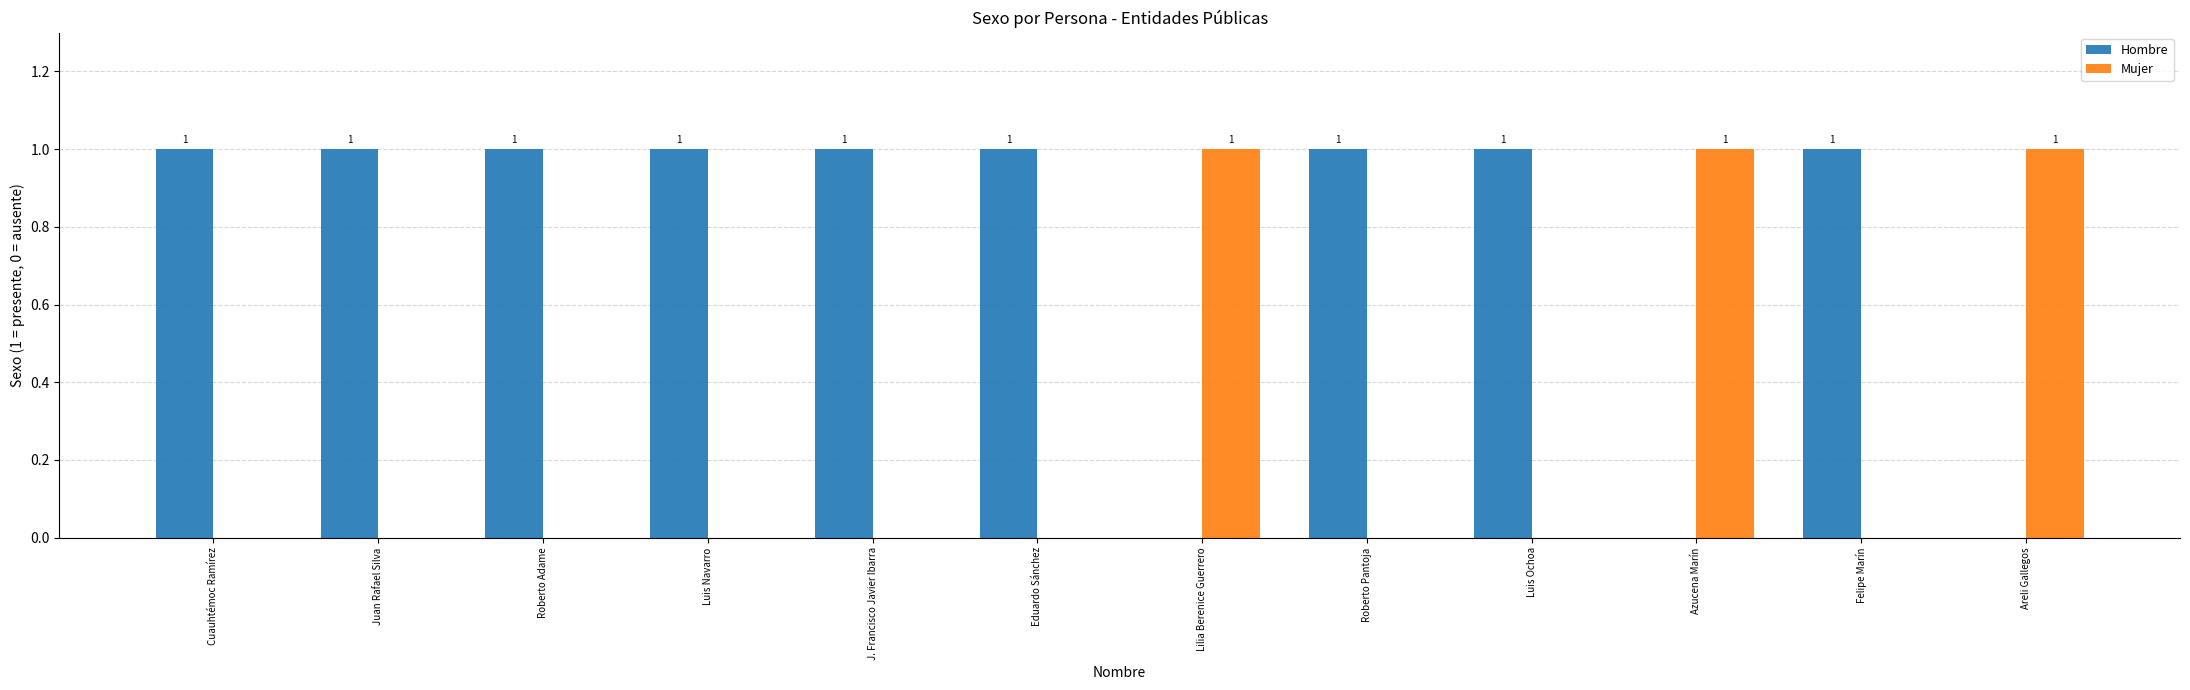

Is the value of Hombre at Areli Gallegos greater than the value of Mujer at Azucena Marín?

No